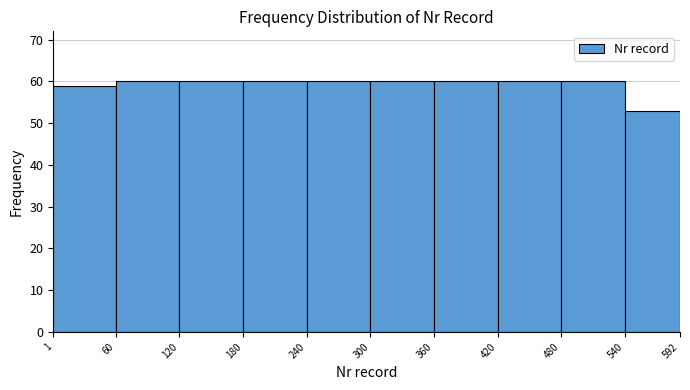

How tall is the bar that spans 480 to 540 on the x-axis? The values are not printed on the chart, so give them approximately, as read against the axis.

60